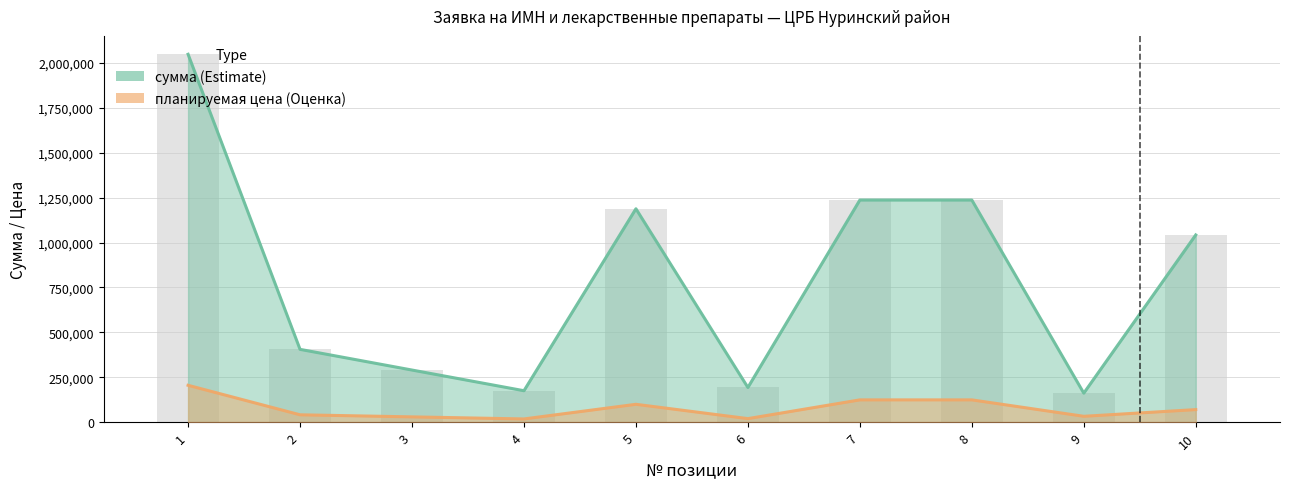

True or false: планируемая цена has a value of 25358 at 4.

False